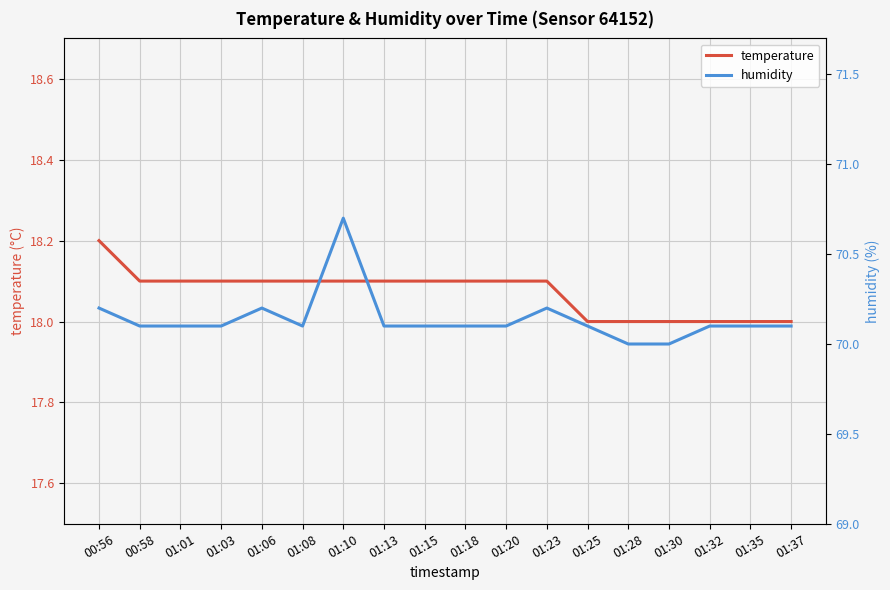

What are all the series names shown in the legend?

temperature, humidity